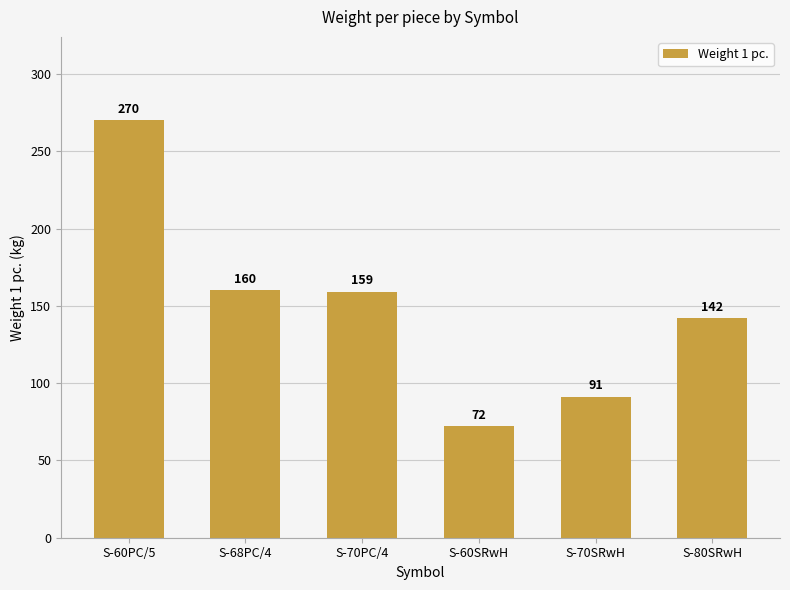

Rank the categories by value from highest to lowest.

S-60PC/5, S-68PC/4, S-70PC/4, S-80SRwH, S-70SRwH, S-60SRwH